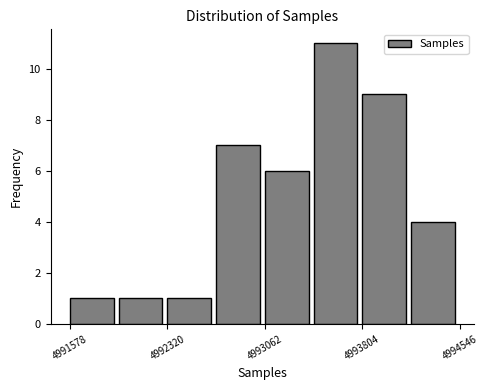

Read against the x-axis, roughly where is the centre of the tallest bar?

4993600